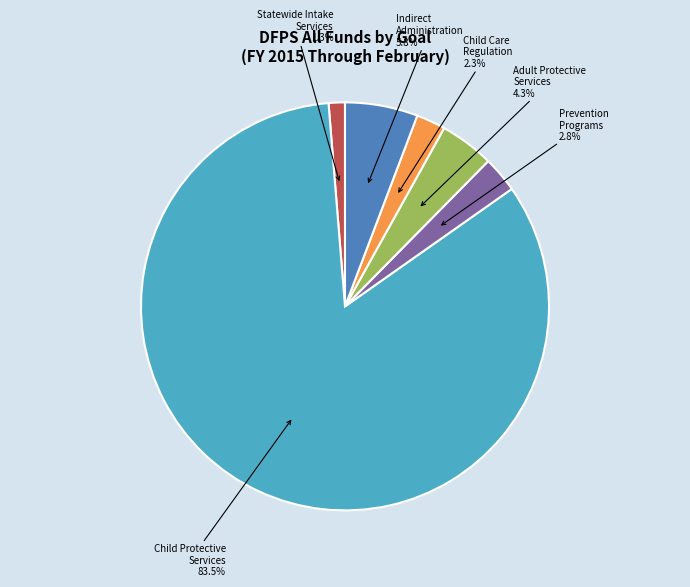

Does any single category account for the majority?

Yes